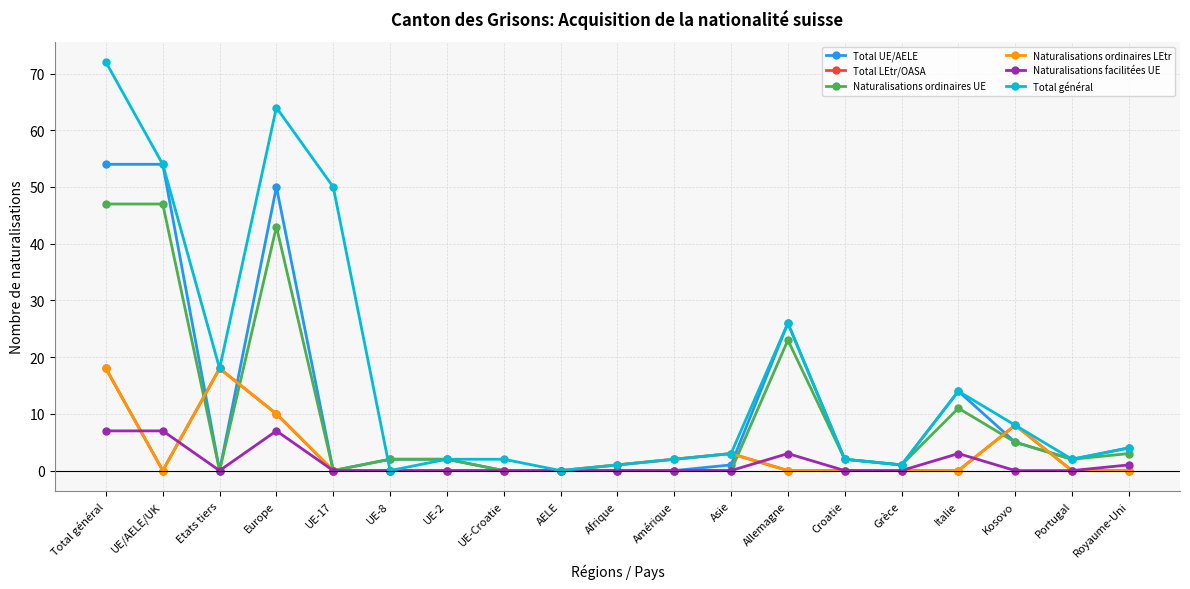

What is the label of the 4th point from the right?

Italie